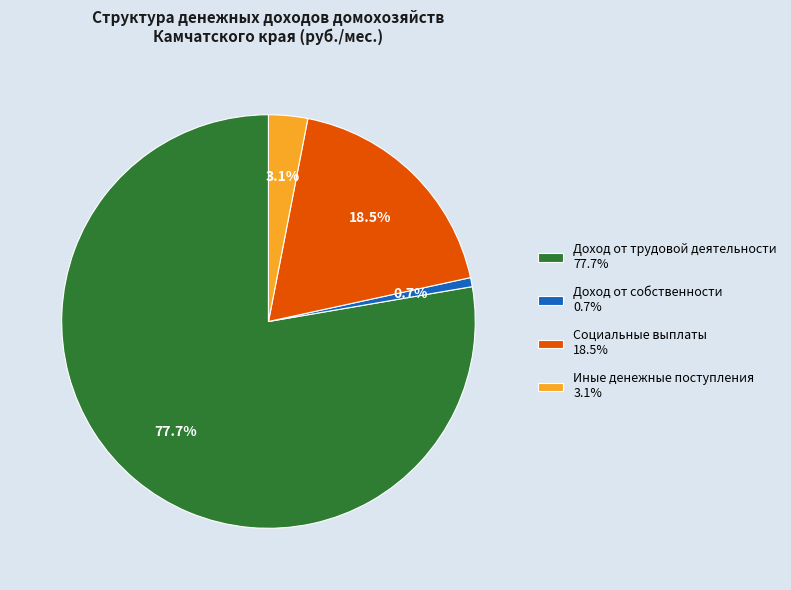

Does Доход от трудовой деятельности 77.7% account for over 50% of the chart?

Yes